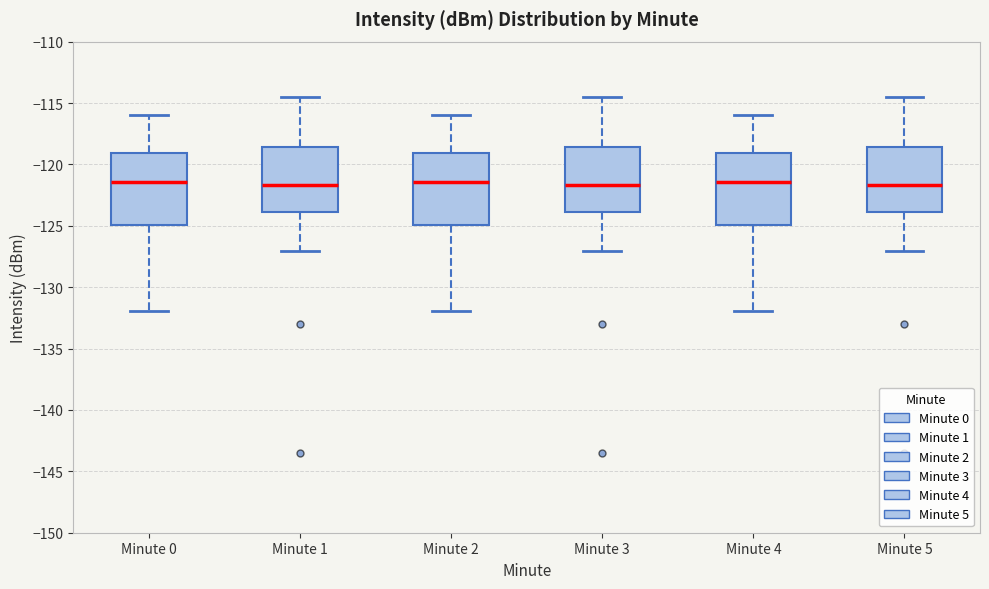

Reading left to right, read every box against the y-axis: the position of its median line, the range the box covers, and the ends of its whiskers. The values are not printed on the chart, so give them approximately, as read against the axis.

Minute 0: median -121.5, box -125.0 to -119.0, whiskers -132.0 to -116.0
Minute 1: median -121.5, box -124.0 to -118.5, whiskers -127.0 to -114.5
Minute 2: median -121.5, box -125.0 to -119.0, whiskers -132.0 to -116.0
Minute 3: median -121.5, box -124.0 to -118.5, whiskers -127.0 to -114.5
Minute 4: median -121.5, box -125.0 to -119.0, whiskers -132.0 to -116.0
Minute 5: median -121.5, box -124.0 to -118.5, whiskers -127.0 to -114.5